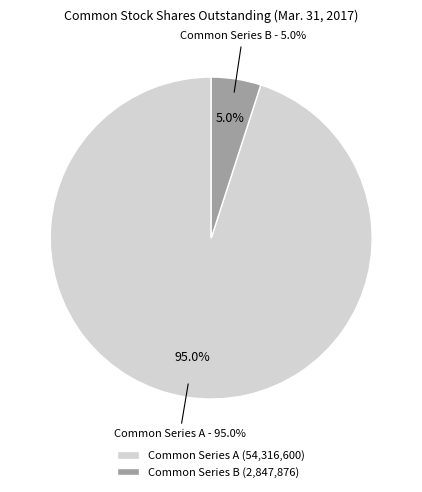

Which category has the smallest portion of the pie?

Common Series B (shares outstanding)